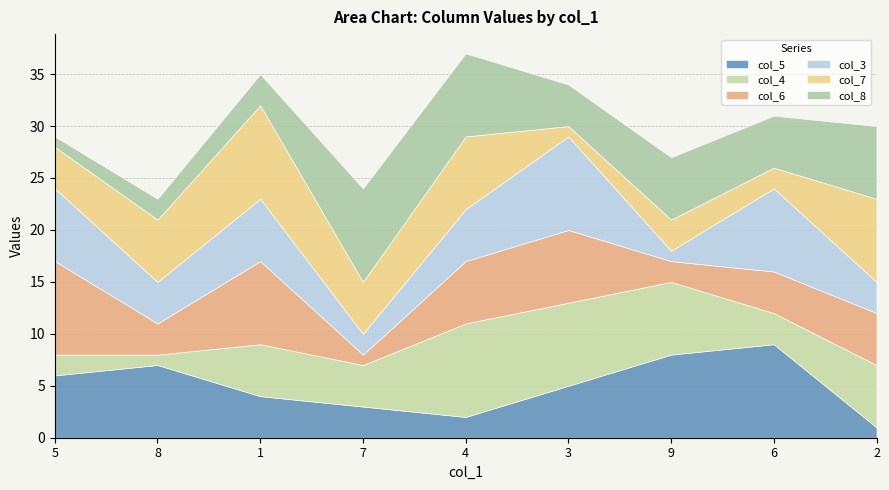

What is the smallest value displayed?

1